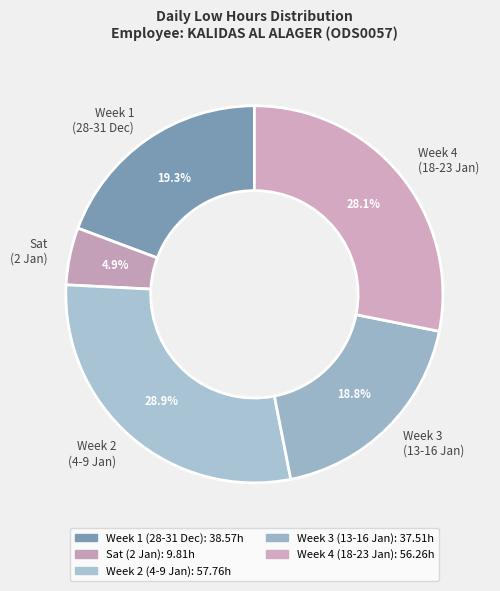

Does any single category account for the majority?

No